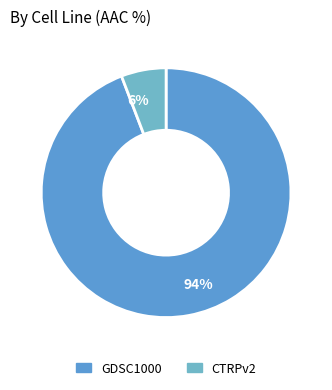

Count the number of slices in the pie.

2